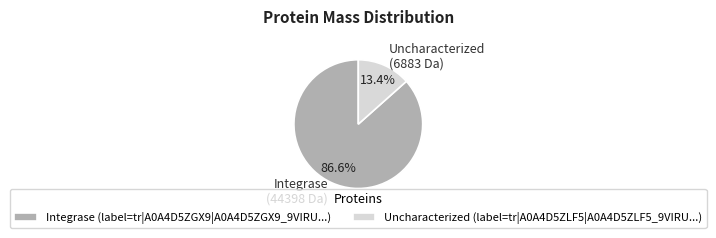

Which has a higher value, Integrase (44398 Da) or Uncharacterized (6883 Da)?

Integrase (44398 Da)